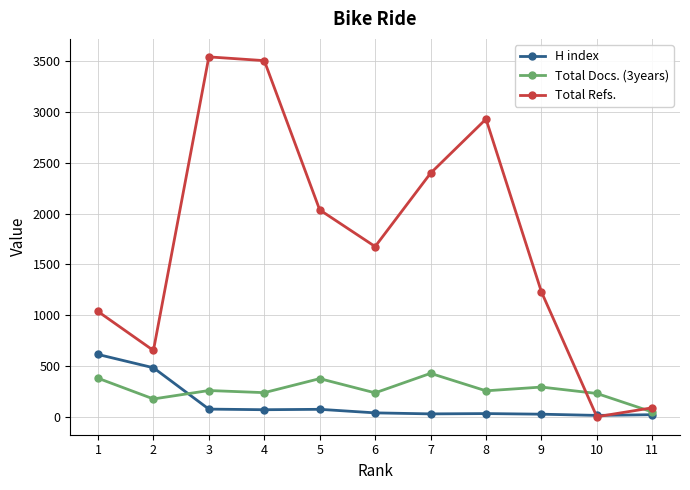

True or false: Total Docs. (3years) has a value of 258 at 3.

True